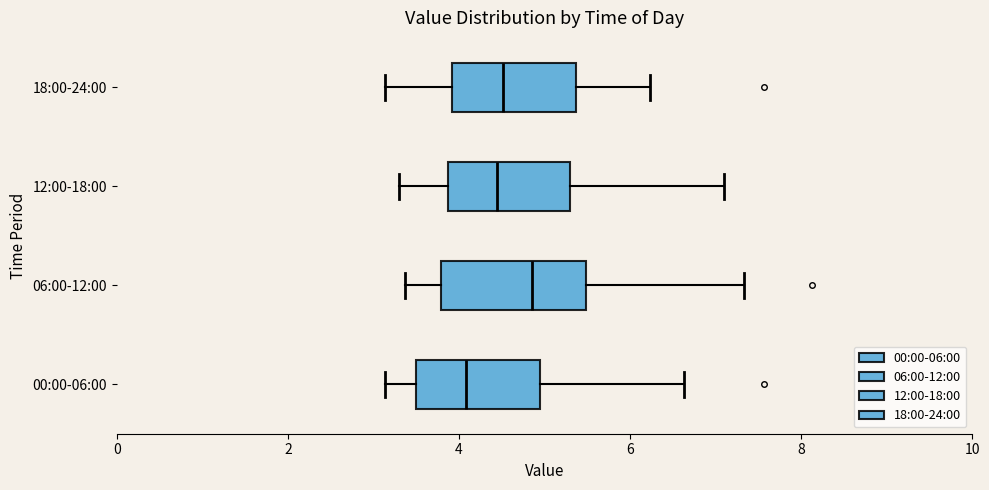

Where does the right whisker of the box for 18:00-24:00 end on the x-axis? The values are not printed on the chart, so give them approximately, as read against the axis.

6.2